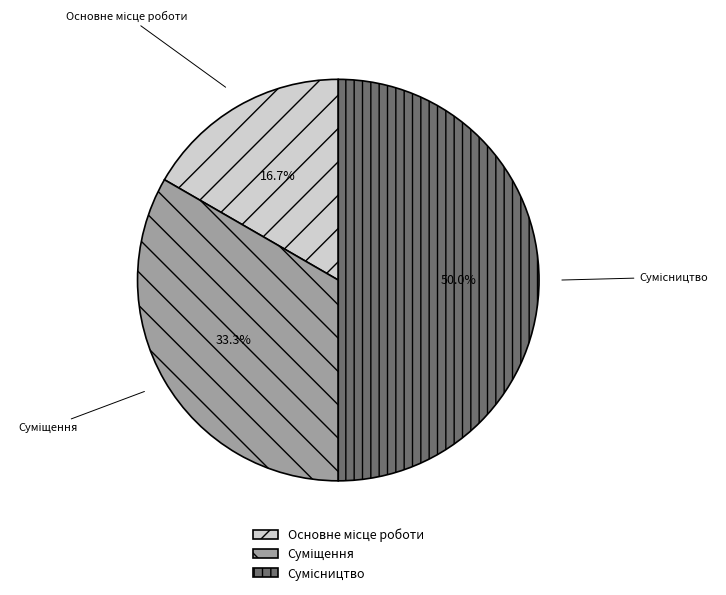

Count the number of slices in the pie.

3